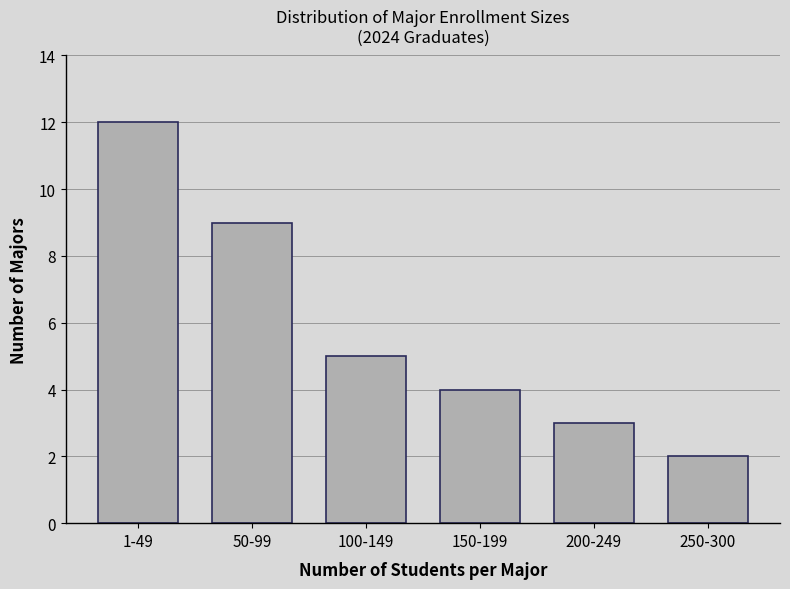

Reading left to right, transcribe all the data shown in this chart.

12	9	5	4	3	2